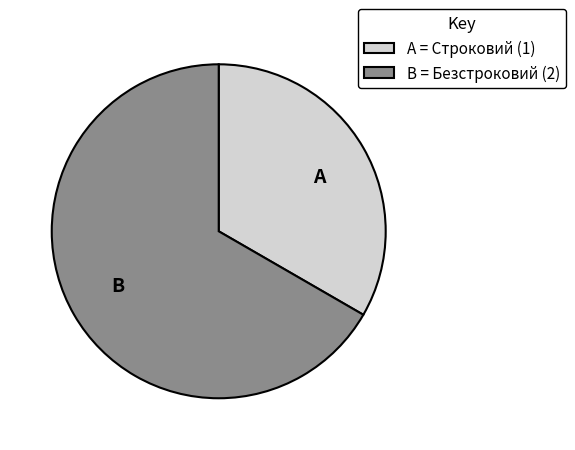

True or false: A accounts for 33% of the total.

True